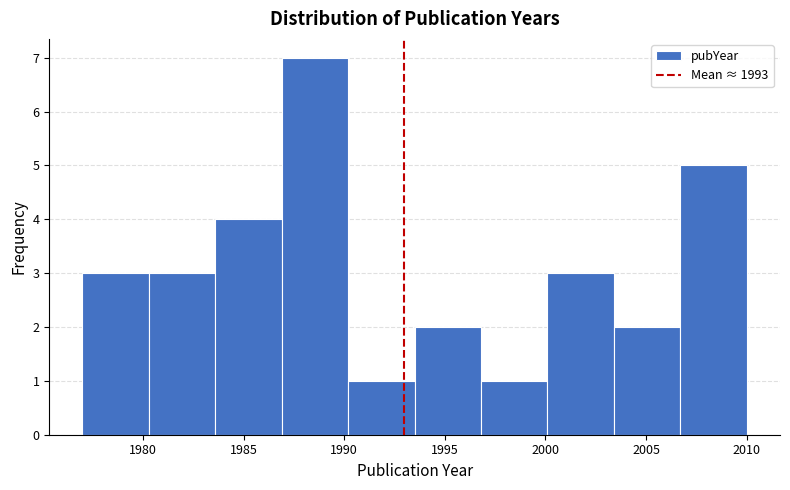

What is the height of the bar covering 1980.3 to 1983.6 on the x-axis? Neither the bar edges nor the heights are printed on the chart, so give them approximately, as read against the axes.

3